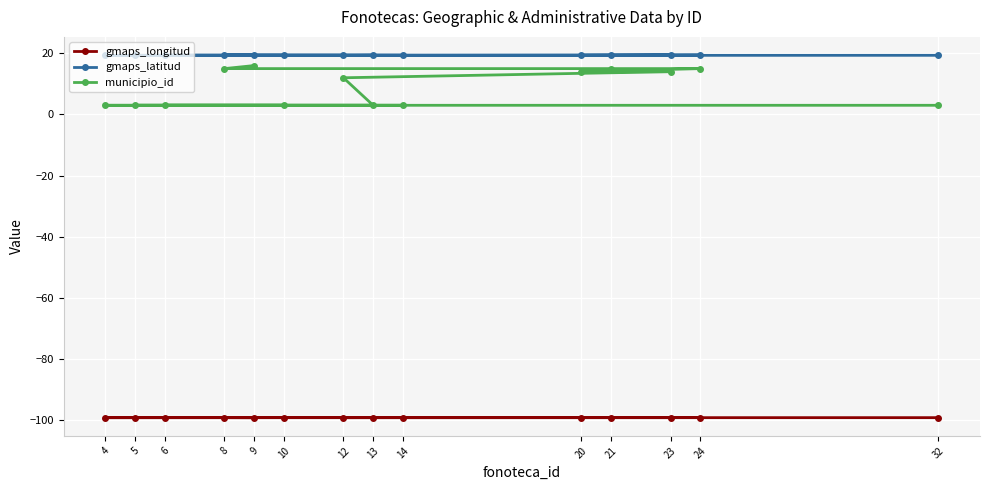

What is the maximum value for gmaps_latitud?

19.4